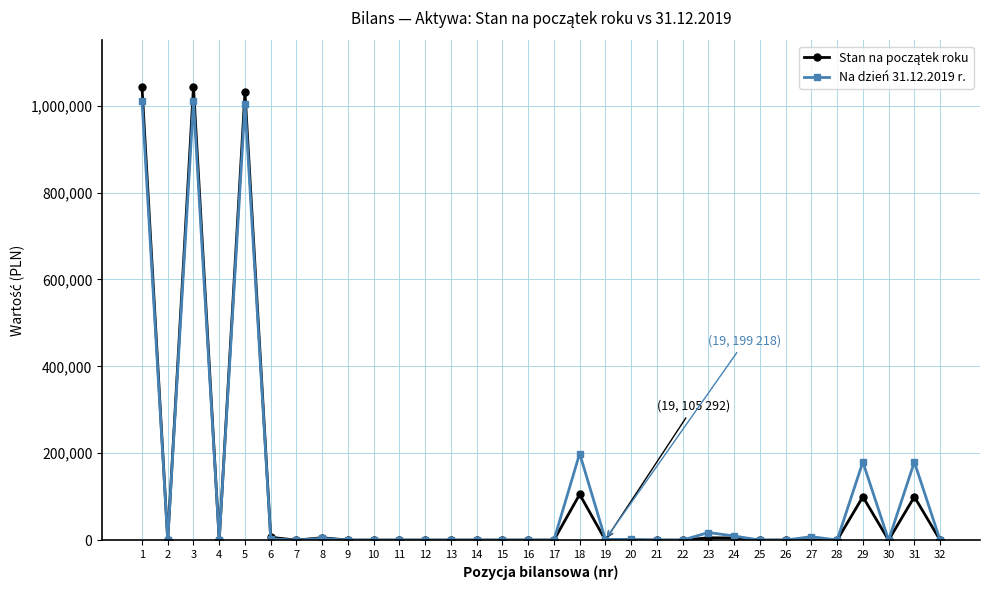

True or false: Na dzień 31.12.2019 r. has more than 2 points higher than both neighbors.

True